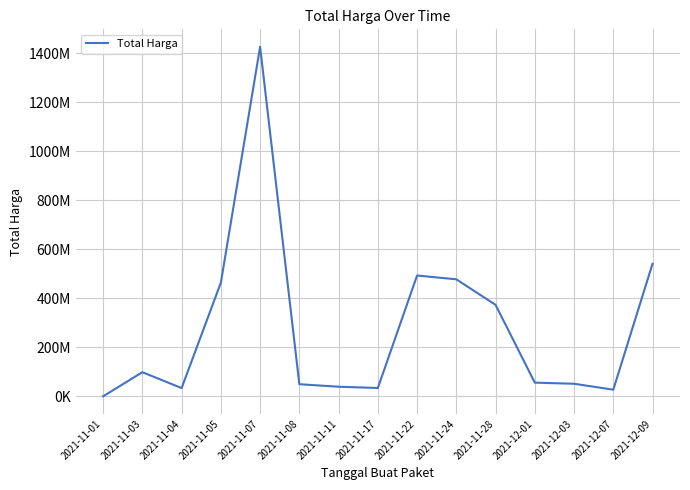

At which label is the value closest to 713100750?

2021-12-09